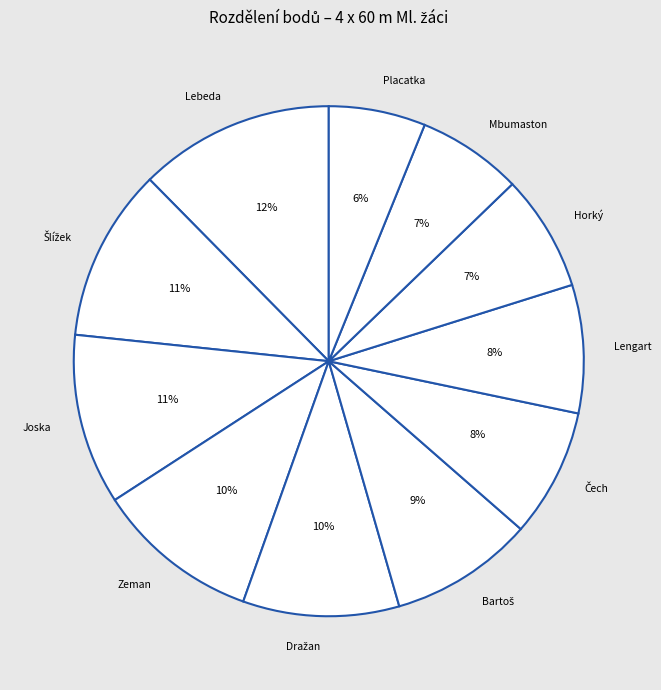

To the nearest percent, what is the average slice percentage?

9%